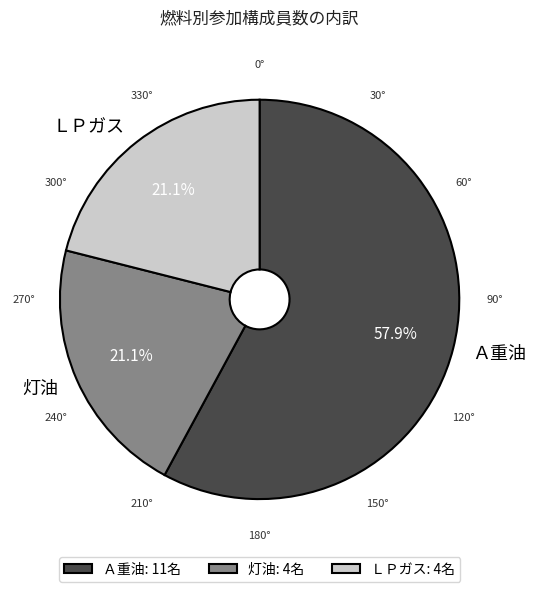

How many slices are in this pie chart?

3